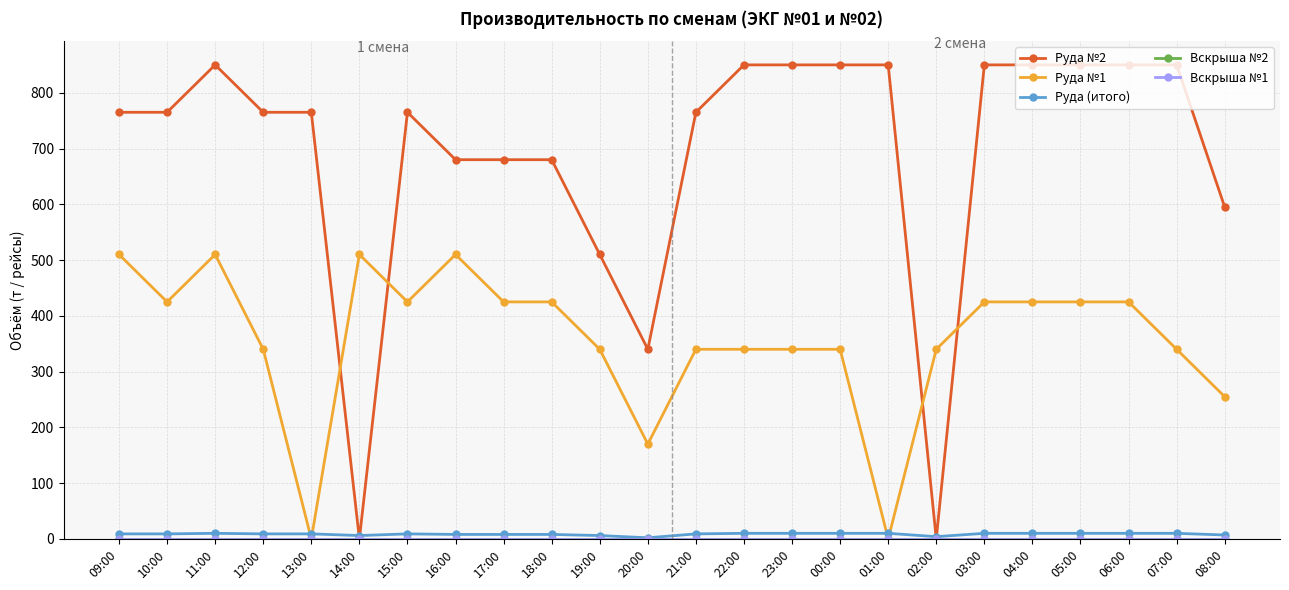

Is the value of Руда №1 at 14:00 greater than the value of Руда (итого) at 07:00?

Yes